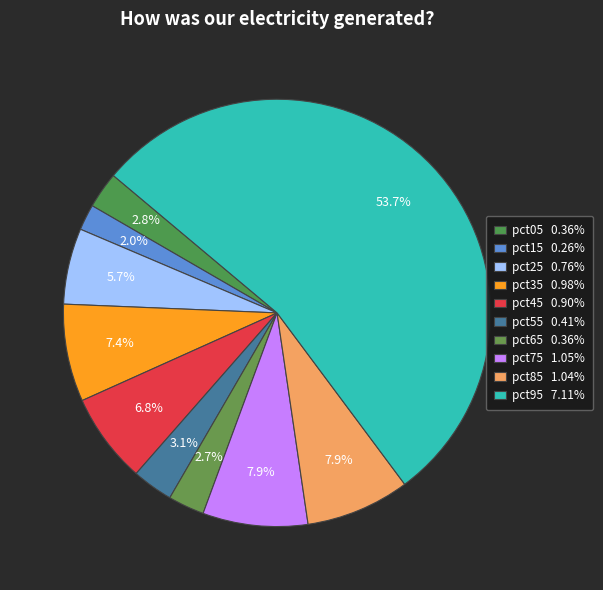

Count the number of slices in the pie.

10